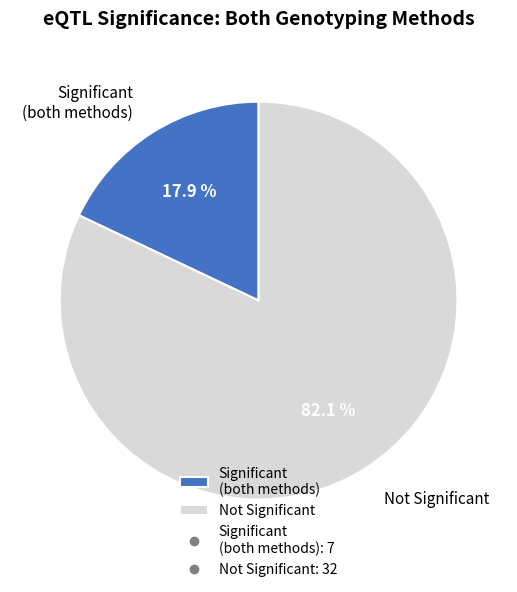

Combined, what portion of the pie is Not Significant and Significant (both methods)?

100.0%